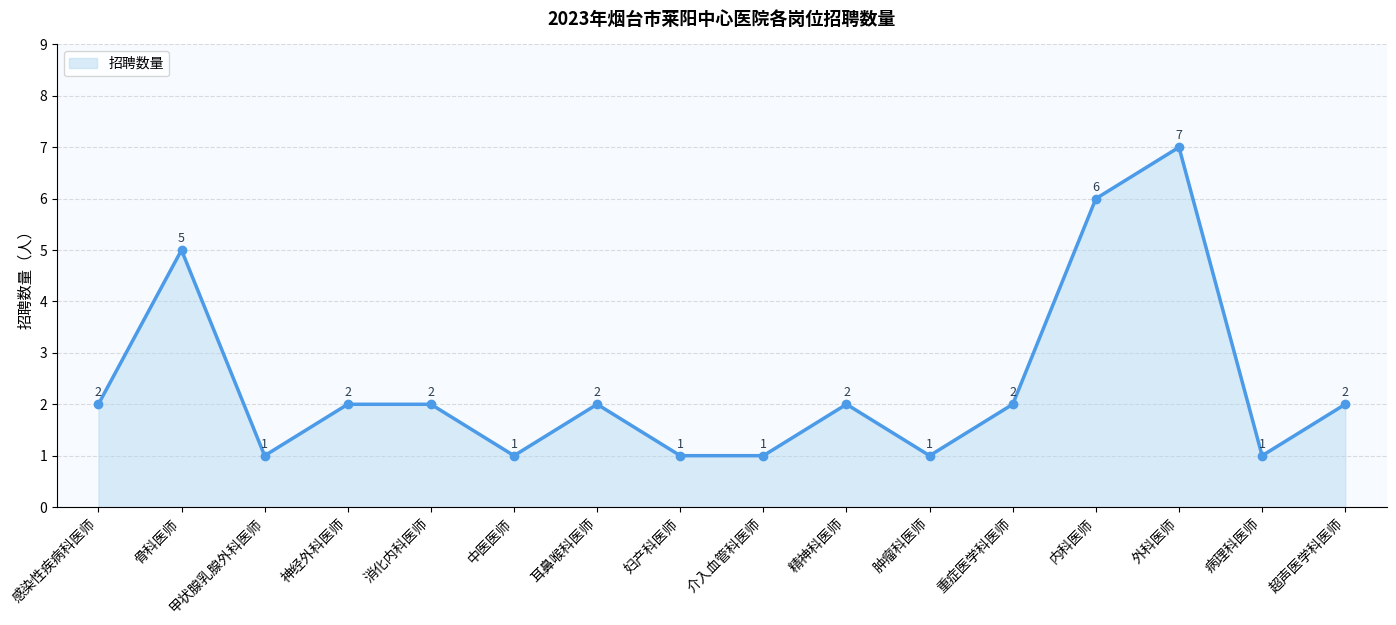

What is the label of the 8th point from the left?

妇产科医师